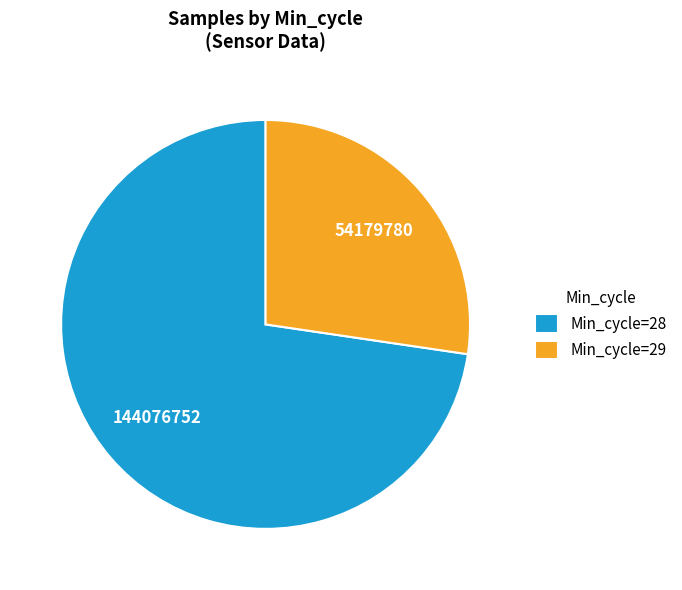

True or false: Min_cycle=28 accounts for 73% of the total.

True